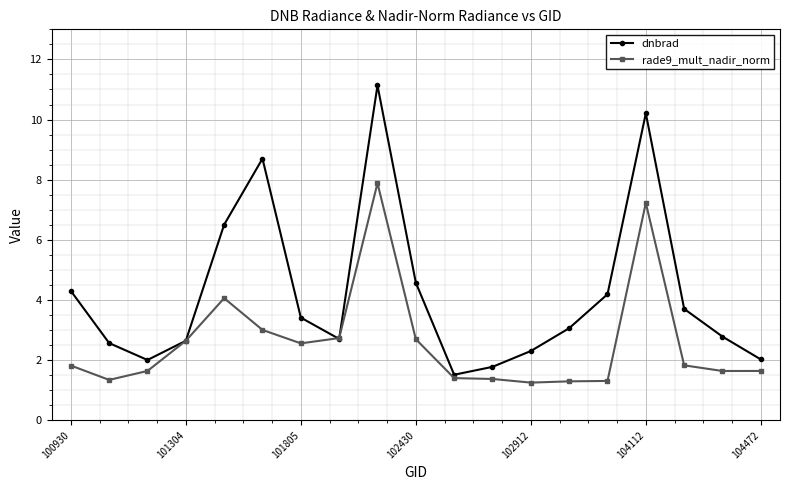

What is the lowest value of the dnbrad series?

1.5